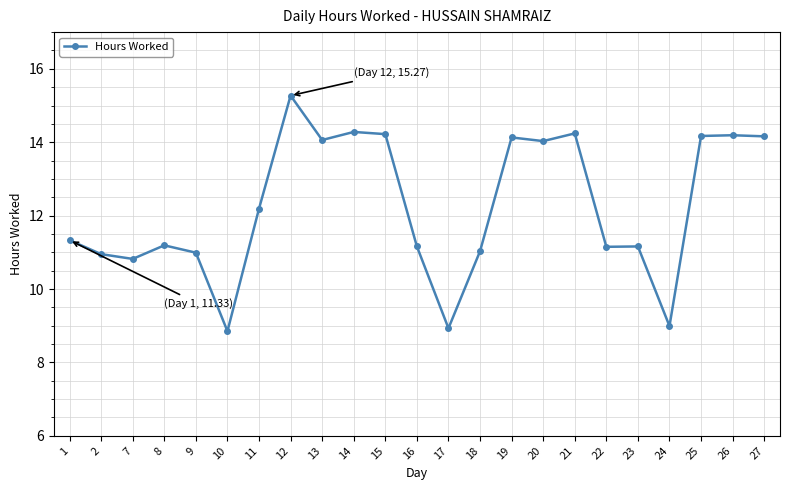

What is the maximum value shown in the chart?

15.3